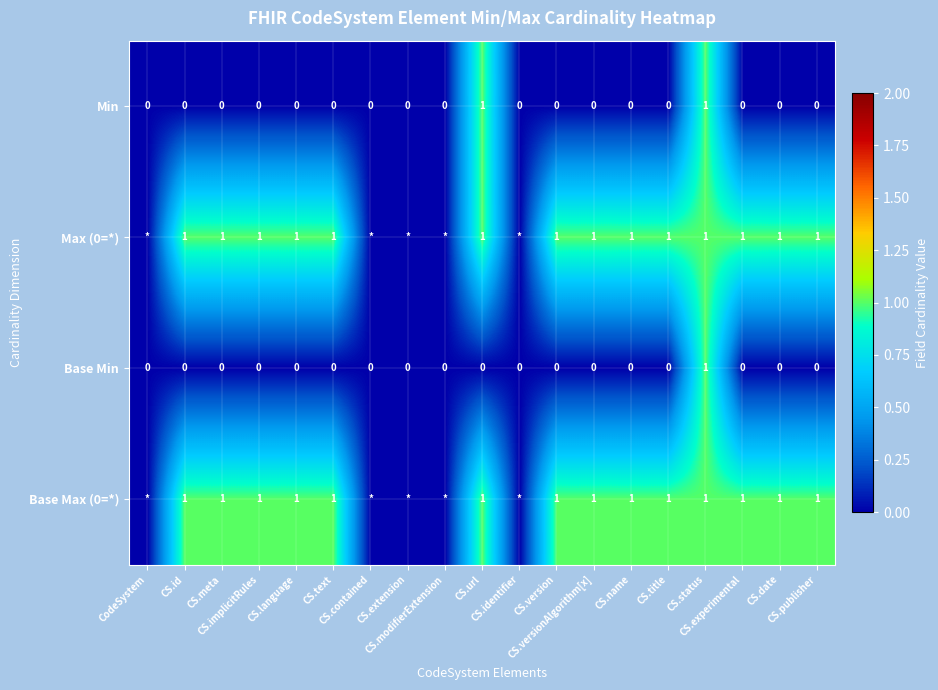

How many Min values are between 0 and 1?

19